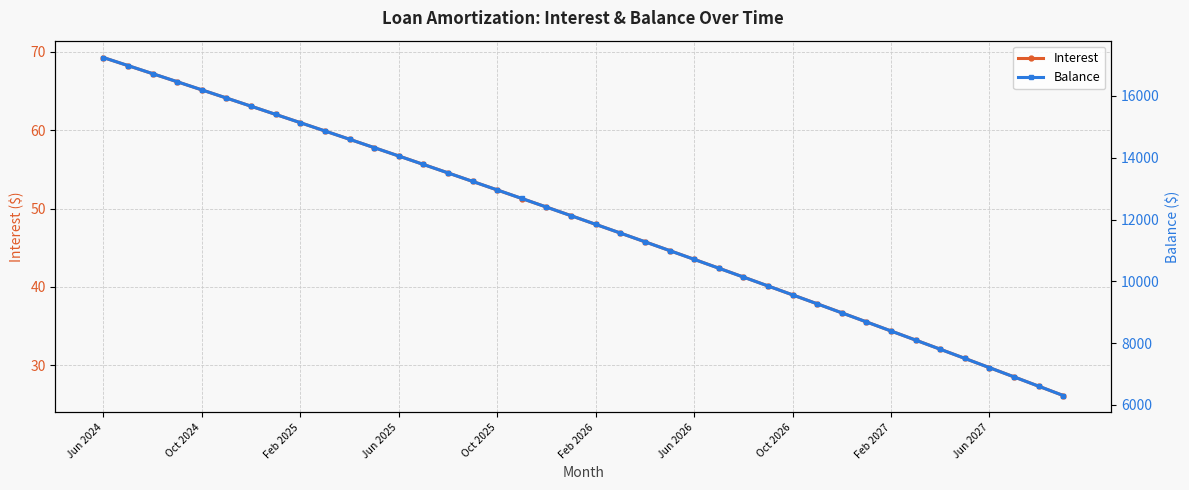

True or false: Interest and Balance intersect in this chart.

False